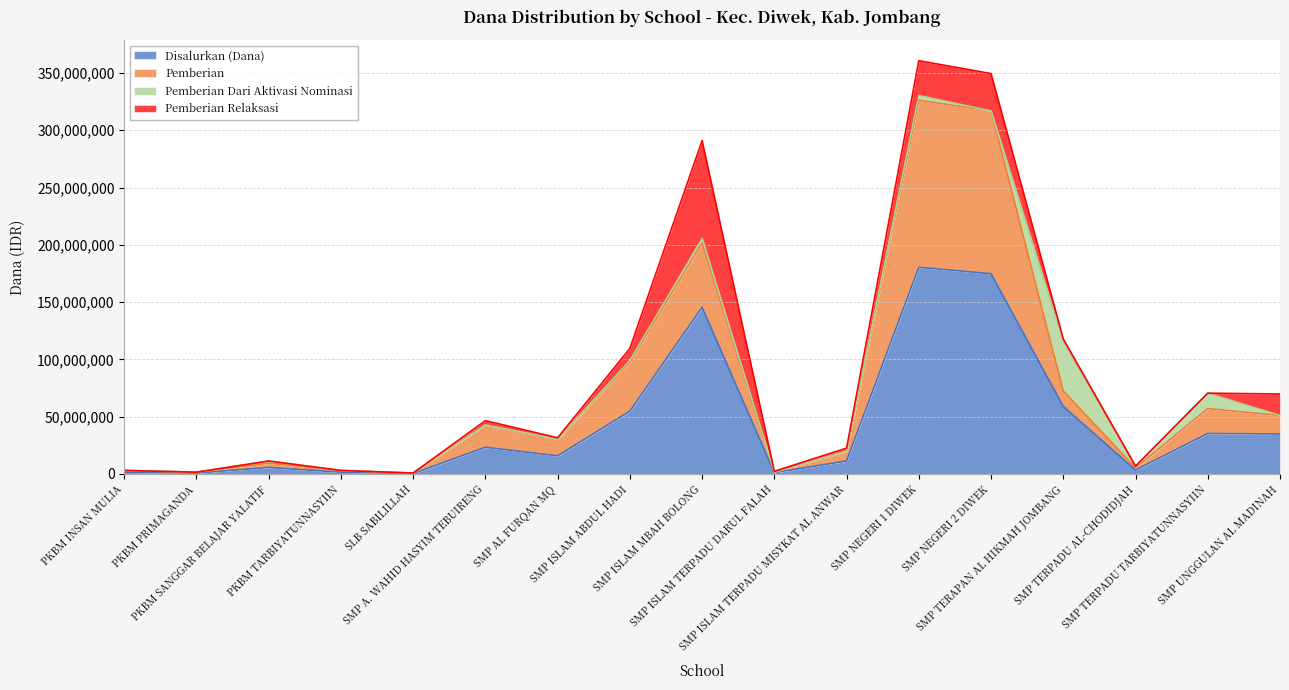

Which category has the lowest value across all series?

SLB SABILILLAH